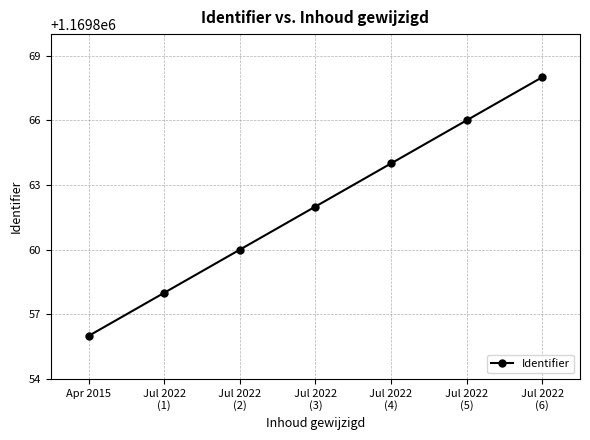

What is the label of the 4th point from the right?

Jul 2022
(3)